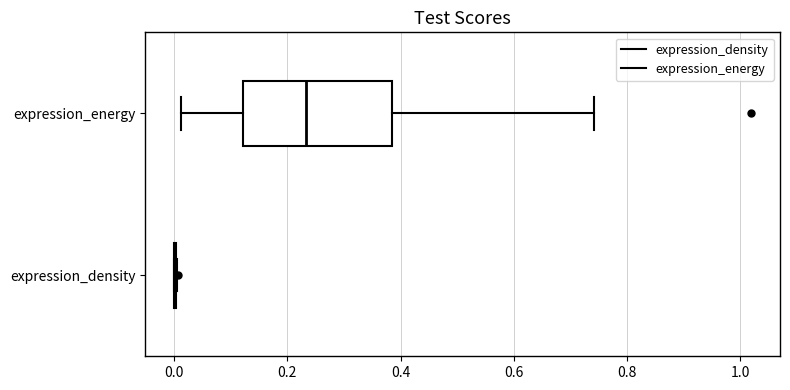

Reading bottom to top, read every box against the x-axis: the position of its median line, the range the box covers, and the ends of its whiskers. The values are not printed on the chart, so give them approximately, as read against the axis.

expression_density: box collapsed to a line at 0.00, whiskers 0.00 to 0.00
expression_energy: median 0.24, box 0.12 to 0.38, whiskers 0.02 to 0.74